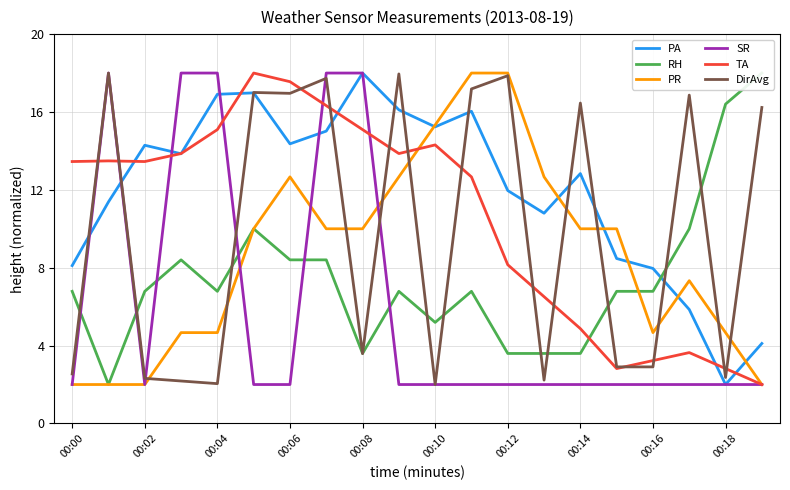

What is the maximum value for PA?

18.0